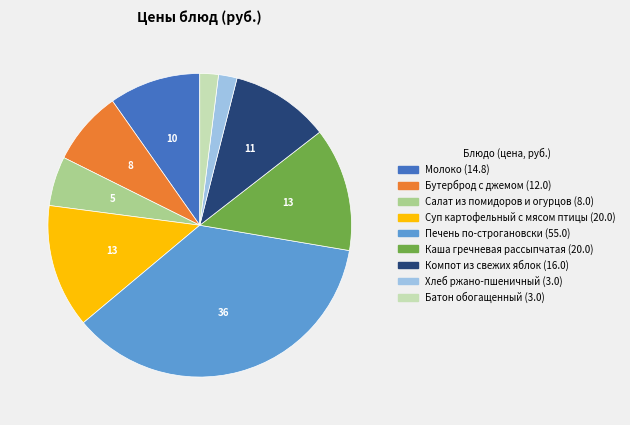

Is it true that Суп картофельный с мясом птицы is 1% of the pie?

False